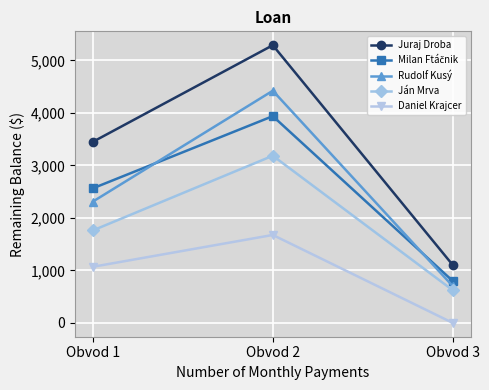

How many lines are shown in the chart?

5